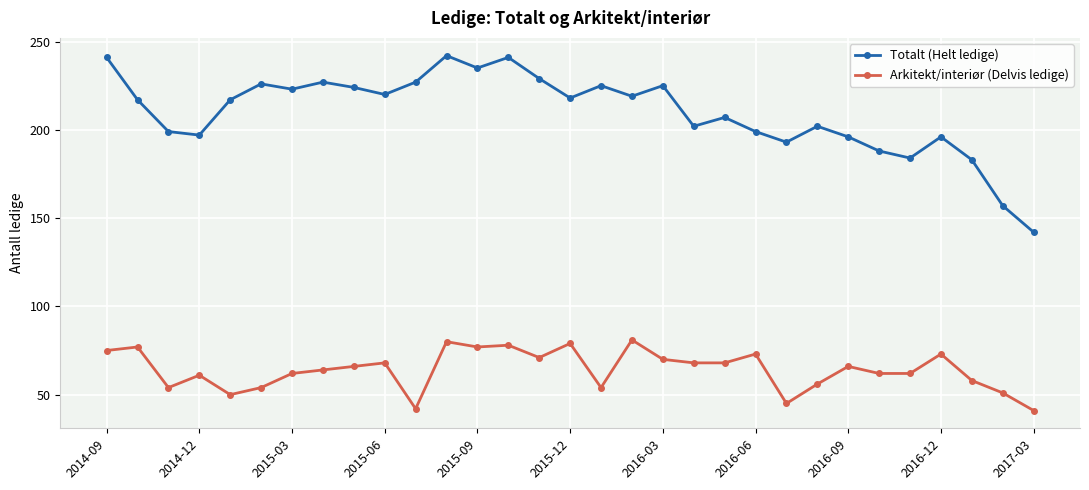

What are all the series names shown in the legend?

Totalt (Helt ledige), Arkitekt/interiør (Delvis ledige)